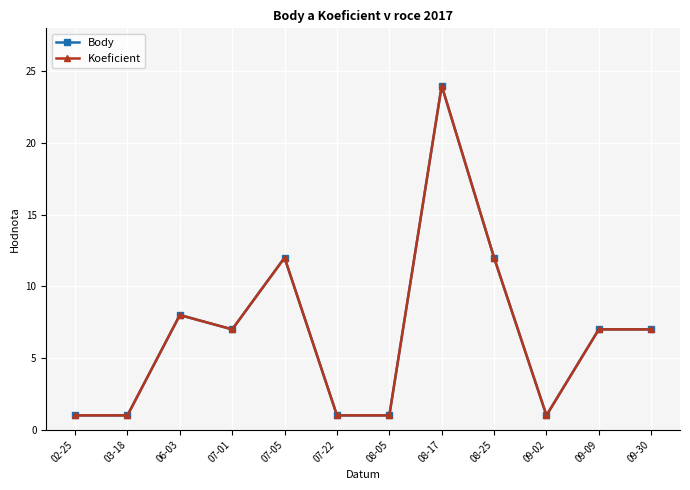

What is the label of the 6th point from the left?

07-22